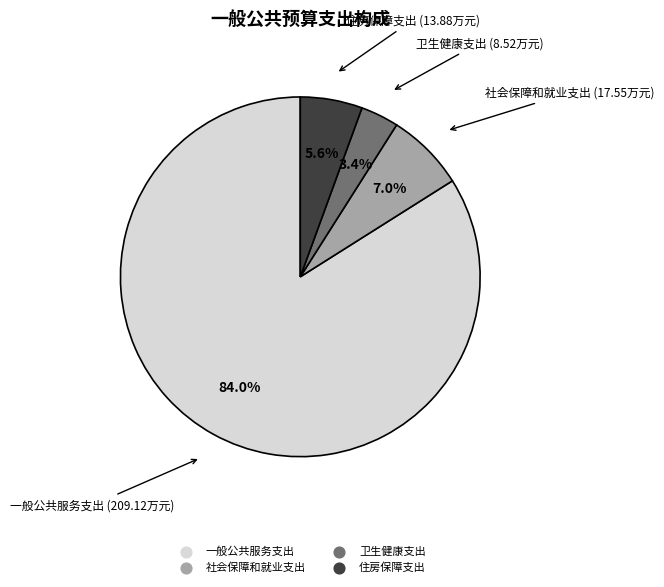

What is the smallest slice in the pie chart?

卫生健康支出